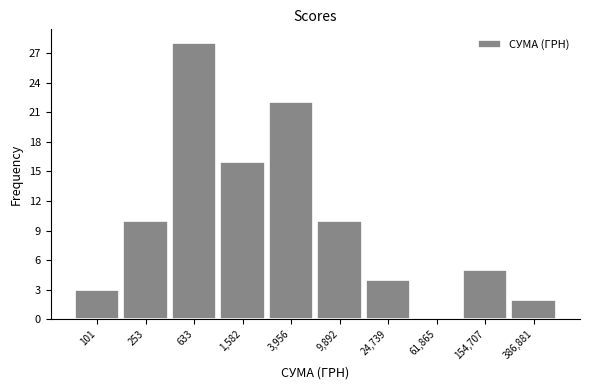

Reading left to right, extract all data points from this chart.

101=3	253=10	633=28	1,582=16	3,956=22	9,892=10	24,739=4	61,865=0	154,707=5	386,881=2